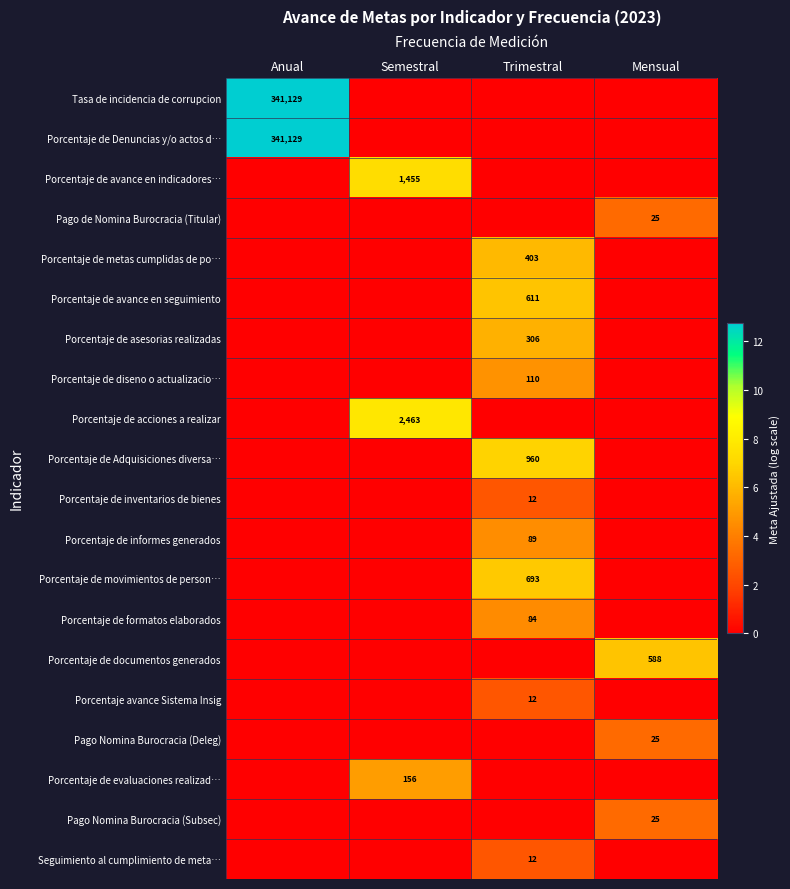

The value of Porcentaje de movimientos de person… at Trimestral is 1178. True or false?

False